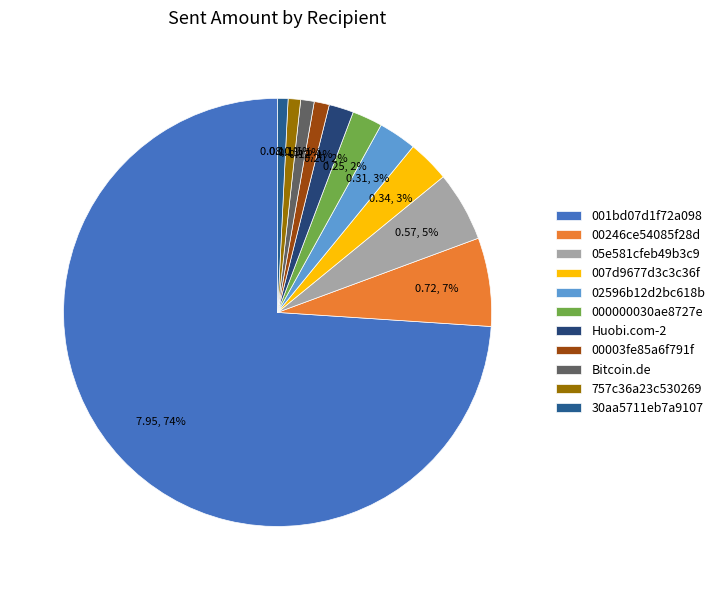

True or false: 02596b12d2bc618b accounts for 3% of the total.

True